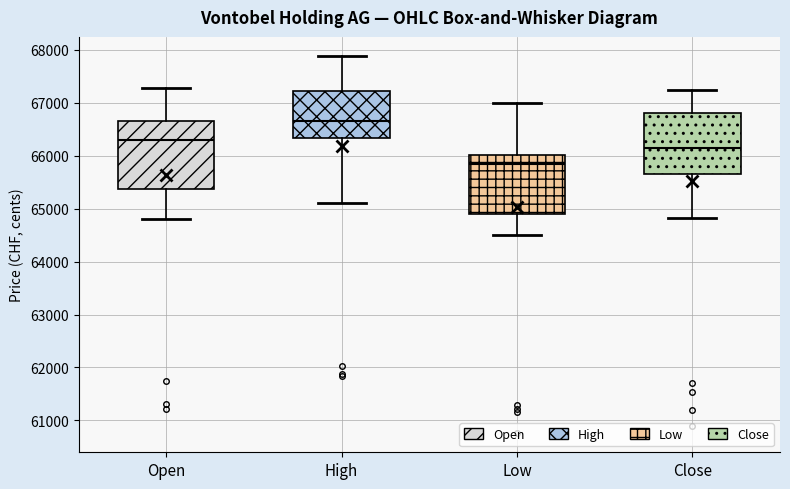

Reading left to right, read every box against the y-axis: the position of its median line, the range the box covers, and the ends of its whiskers. The values are not printed on the chart, so give them approximately, as read against the axis.

Open: median 66300, box 65400 to 66700, whiskers 64800 to 67300
High: median 66700, box 66300 to 67200, whiskers 65100 to 67900
Low: median 65900, box 64900 to 66000, whiskers 64500 to 67000
Close: median 66100, box 65700 to 66800, whiskers 64800 to 67200